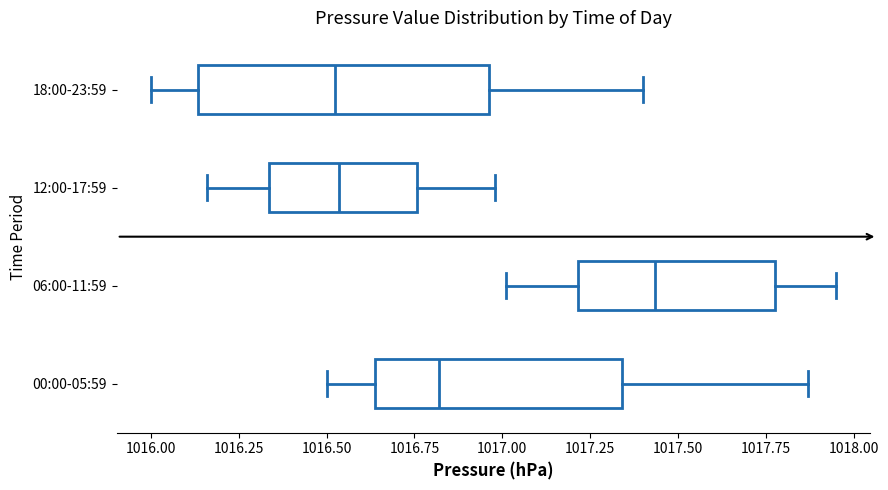

Reading bottom to top, read every box against the x-axis: the position of its median line, the range the box covers, and the ends of its whiskers. The values are not printed on the chart, so give them approximately, as read against the axis.

00:00-05:59: median 1016.80, box 1016.65 to 1017.35, whiskers 1016.50 to 1017.85
06:00-11:59: median 1017.45, box 1017.20 to 1017.80, whiskers 1017.00 to 1017.95
12:00-17:59: median 1016.55, box 1016.35 to 1016.75, whiskers 1016.15 to 1017.00
18:00-23:59: median 1016.55, box 1016.15 to 1016.95, whiskers 1016.00 to 1017.40